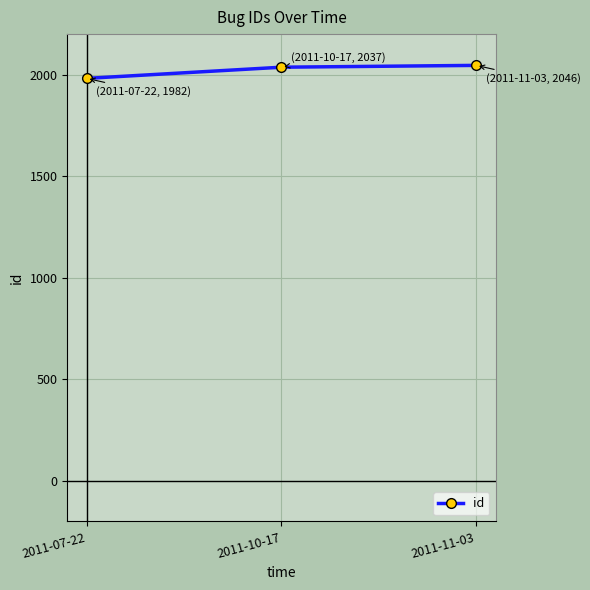

Which has a higher value, 2011-10-17 or 2011-07-22?

2011-10-17